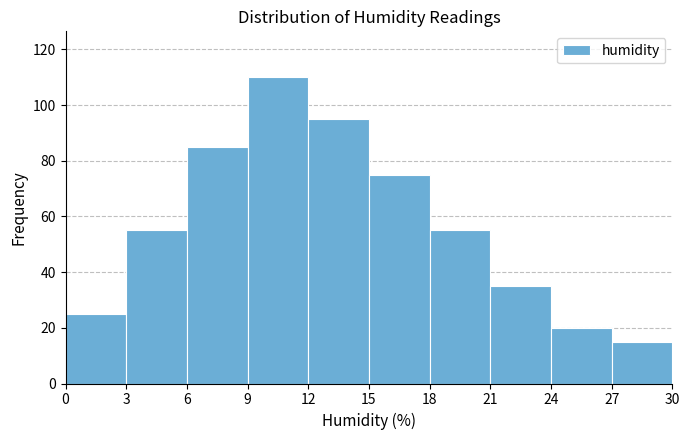

How tall is the bar that spans 15 to 18 on the x-axis? The values are not printed on the chart, so give them approximately, as read against the axis.

76